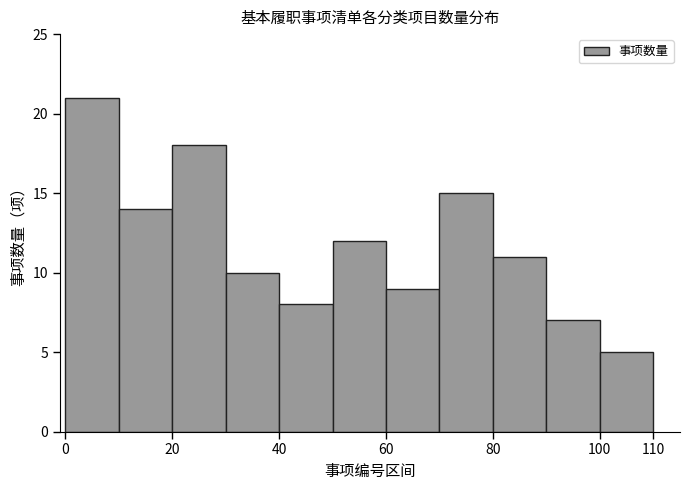

Reading left to right, list every bar in this chart as the range it spans on the x-axis followed by its height. The values are not printed on the chart, so give them approximately, as read against the axis.

1 to 11: 21
11 to 21: 14
21 to 31: 18
31 to 41: 10
41 to 51: 8
51 to 61: 12
61 to 71: 9
71 to 81: 15
81 to 91: 11
91 to 101: 7
101 to 111: 5